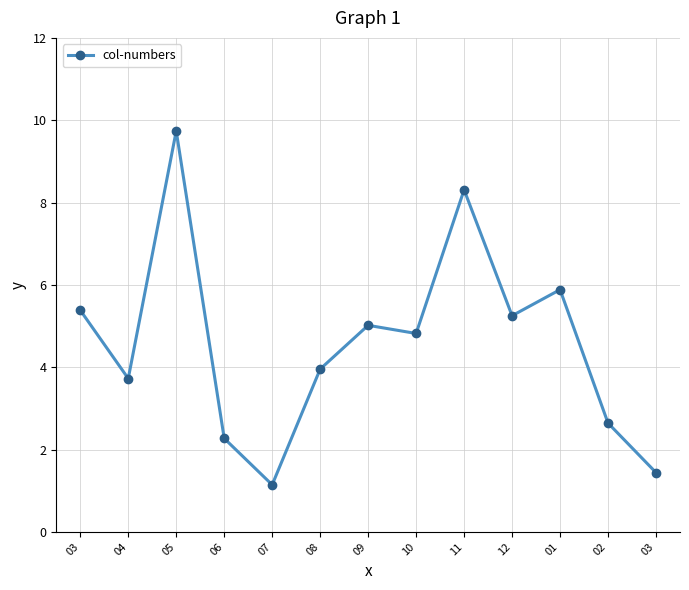

Does the chart have visible grid lines?

Yes